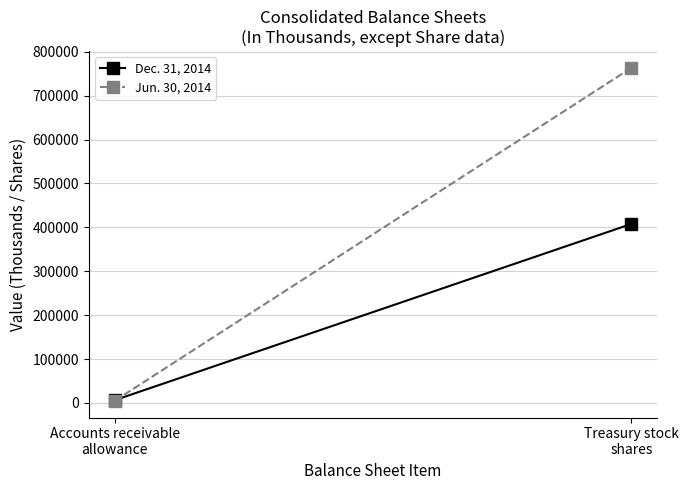

Reading right to left, what are all the values shown in this chart?

Dec. 31, 2014: Treasury stock
shares=407725	Accounts receivable
allowance=6211
Jun. 30, 2014: Treasury stock
shares=763278	Accounts receivable
allowance=4727